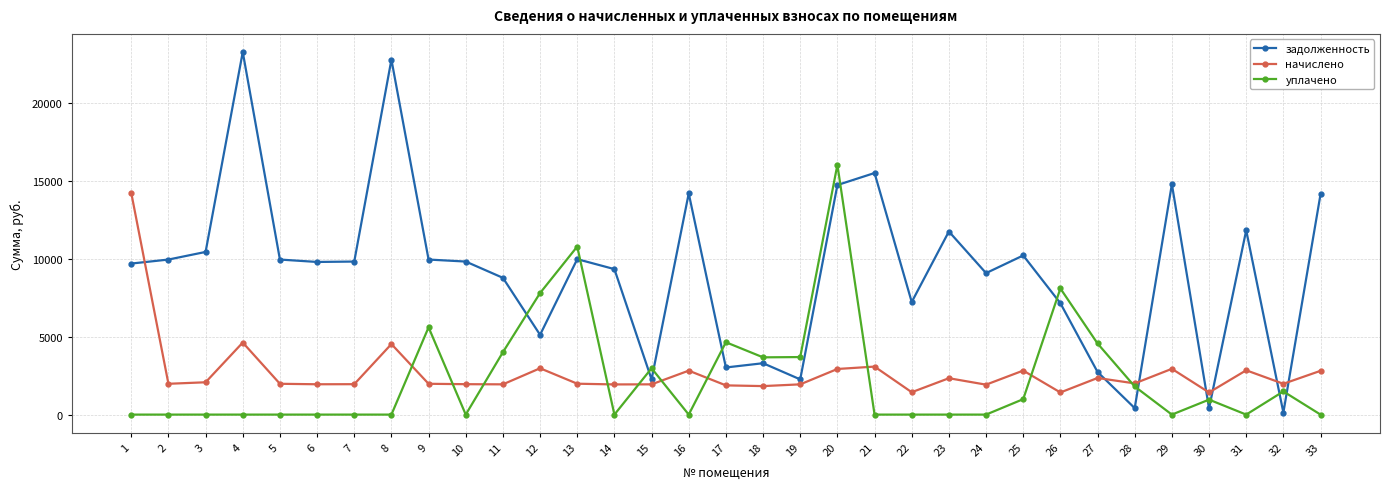

What is the lowest value of the начислено series?

1418.7